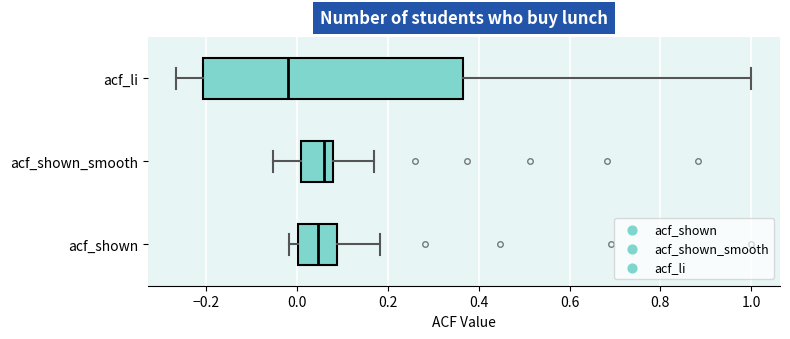

Where does the median line of the box for acf_shown_smooth sit on the x-axis? The values are not printed on the chart, so give them approximately, as read against the axis.

0.06